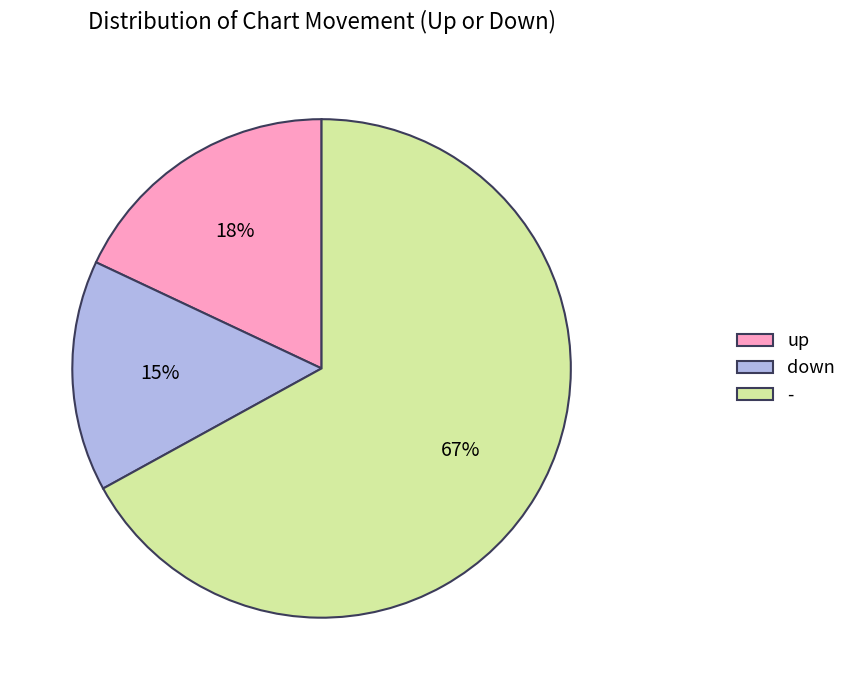

Is there any slice that represents more than half of the pie?

Yes